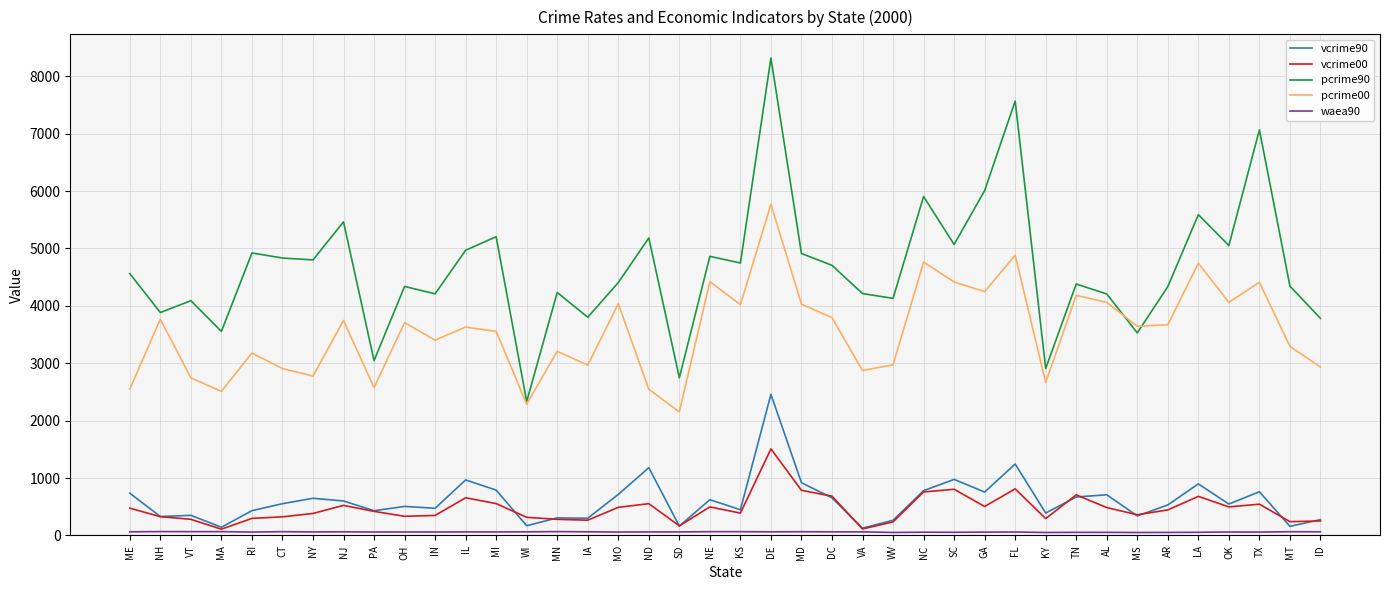

Which category has the highest value in the pcrime00 series?

DE